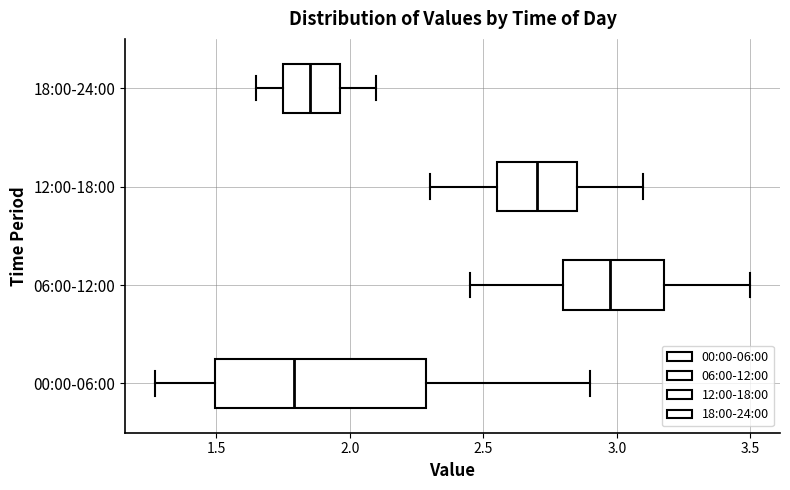

Reading bottom to top, read every box against the x-axis: the position of its median line, the range the box covers, and the ends of its whiskers. The values are not printed on the chart, so give them approximately, as read against the axis.

00:00-06:00: median 1.80, box 1.50 to 2.30, whiskers 1.25 to 2.90
06:00-12:00: median 3.00, box 2.80 to 3.20, whiskers 2.45 to 3.50
12:00-18:00: median 2.70, box 2.55 to 2.85, whiskers 2.30 to 3.10
18:00-24:00: median 1.85, box 1.75 to 1.95, whiskers 1.65 to 2.10